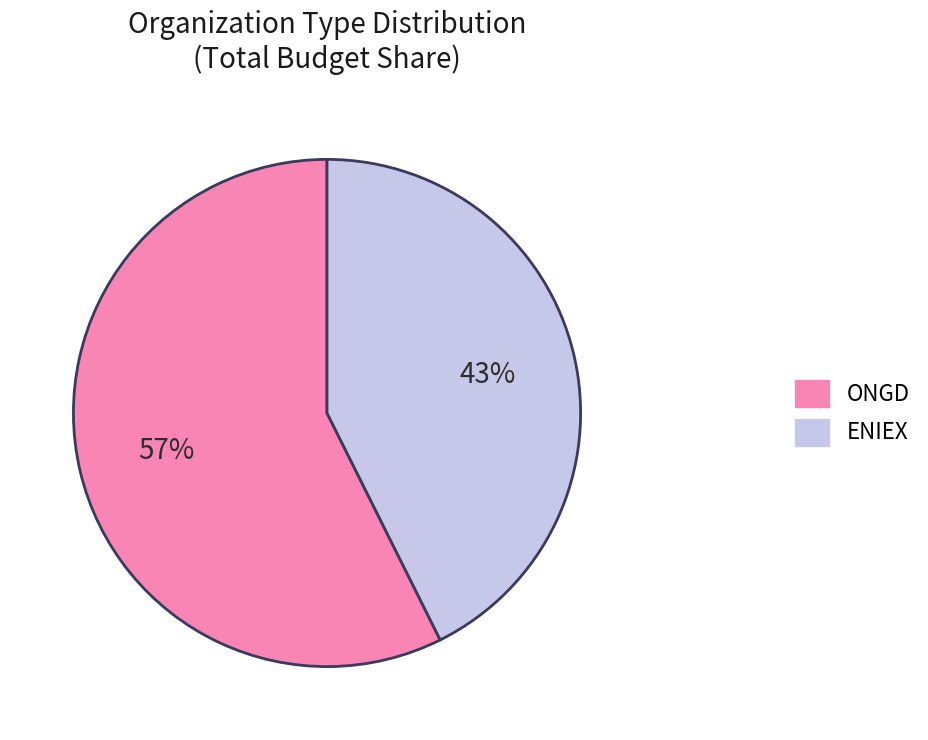

How many slices are in this pie chart?

2